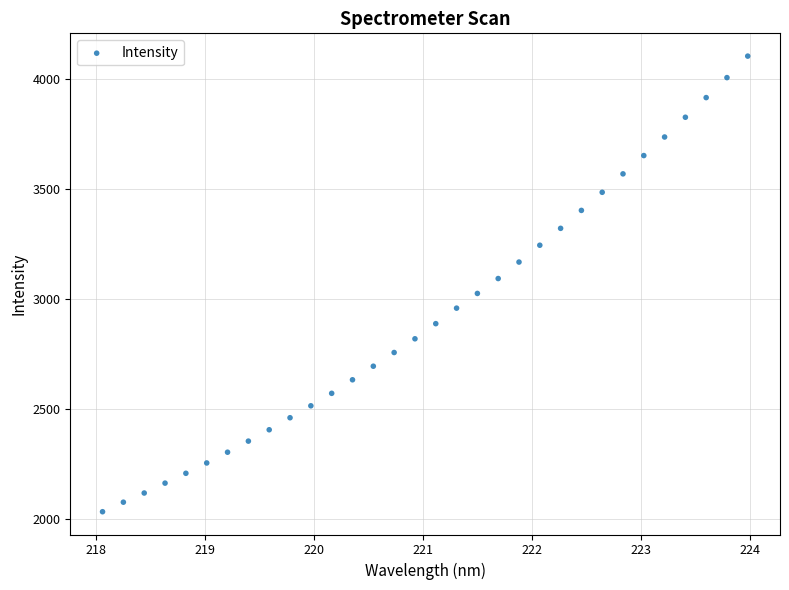

What is the range of X values (max minus min)?

5.9